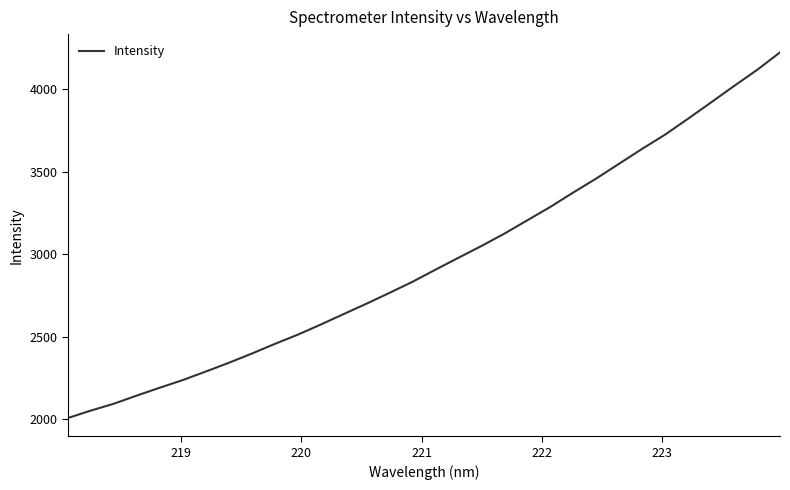

What is the smallest value displayed?

2007.0